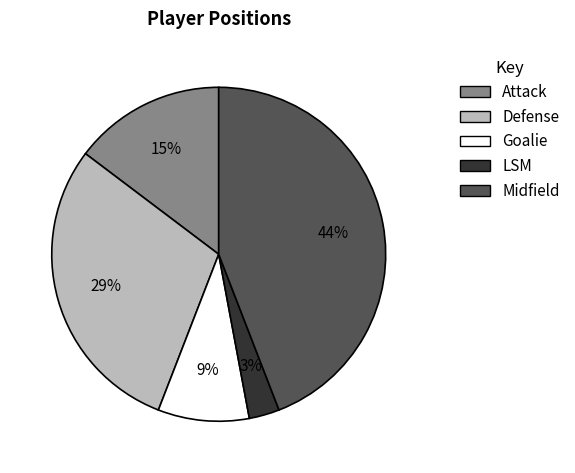

Which category has the smallest portion of the pie?

LSM